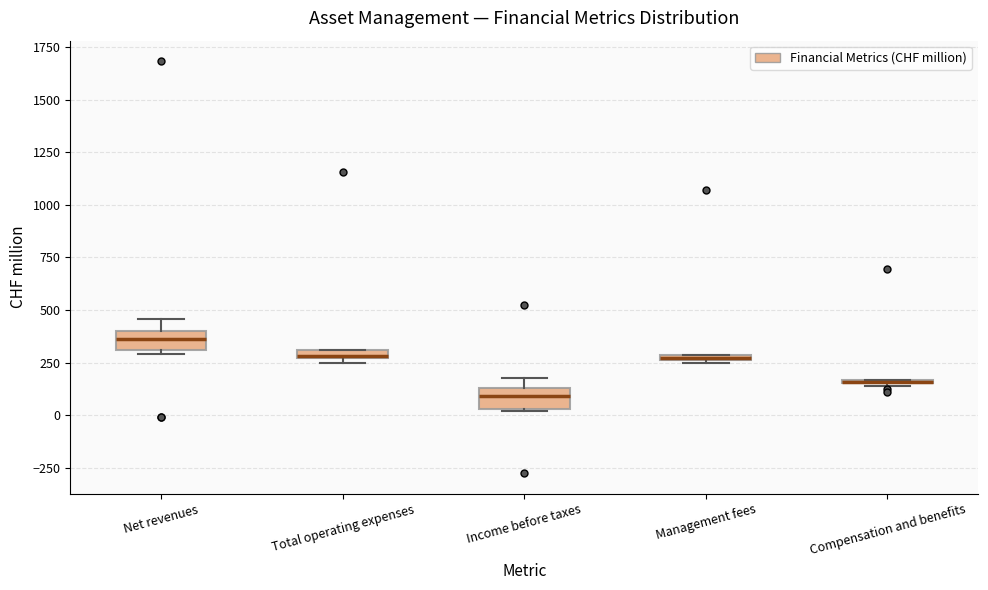

Where is the lower edge of the box for Total operating expenses on the y-axis? The values are not printed on the chart, so give them approximately, as read against the axis.

250